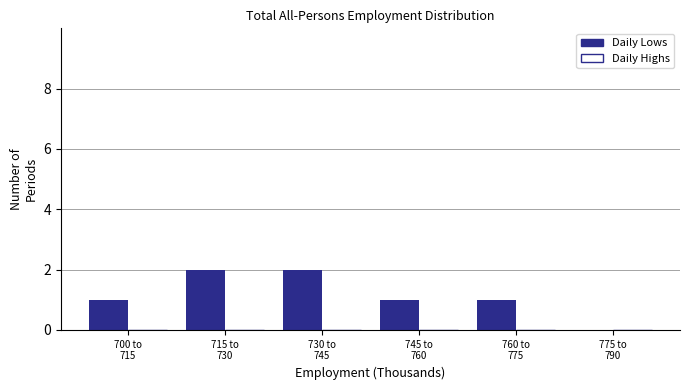

What is the sum of all values?

7